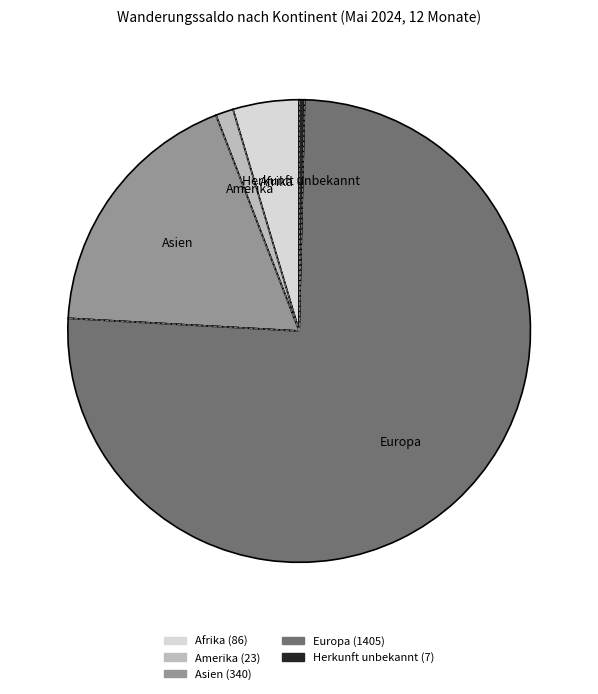

Does Europa account for over 50% of the chart?

Yes